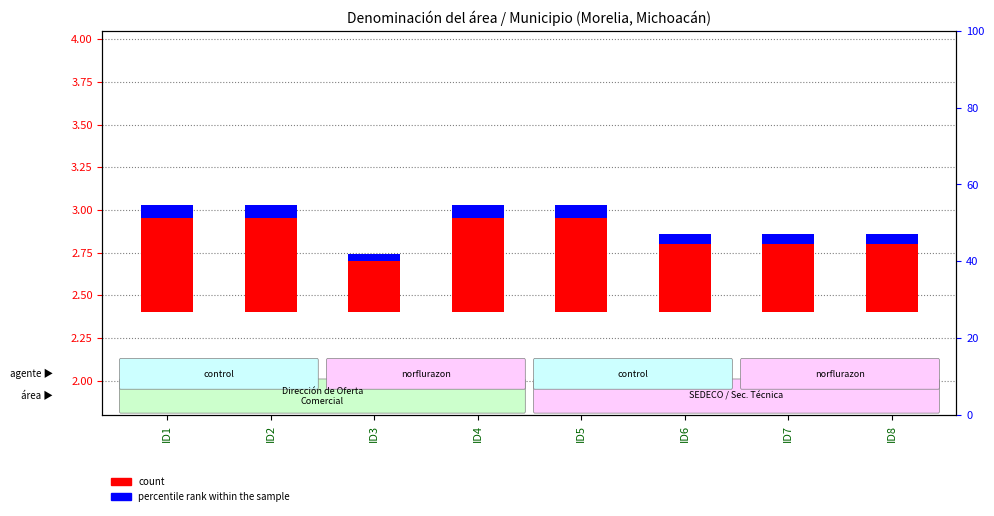

Between ID5 and ID8, which series saw the biggest shift?

count